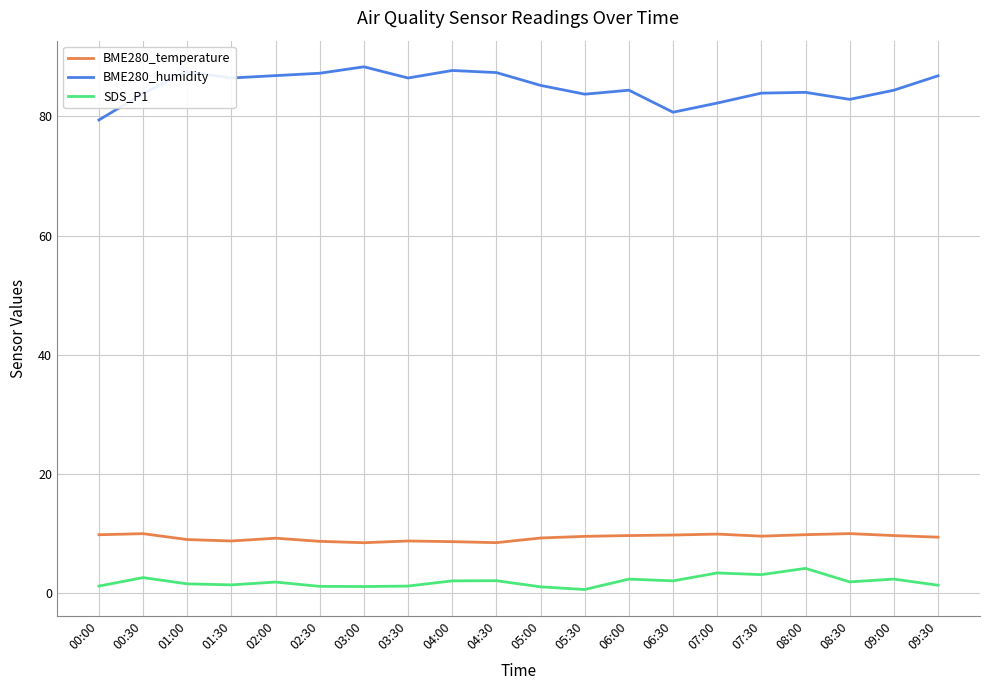

Is this an area chart (filled region under the line)?

No